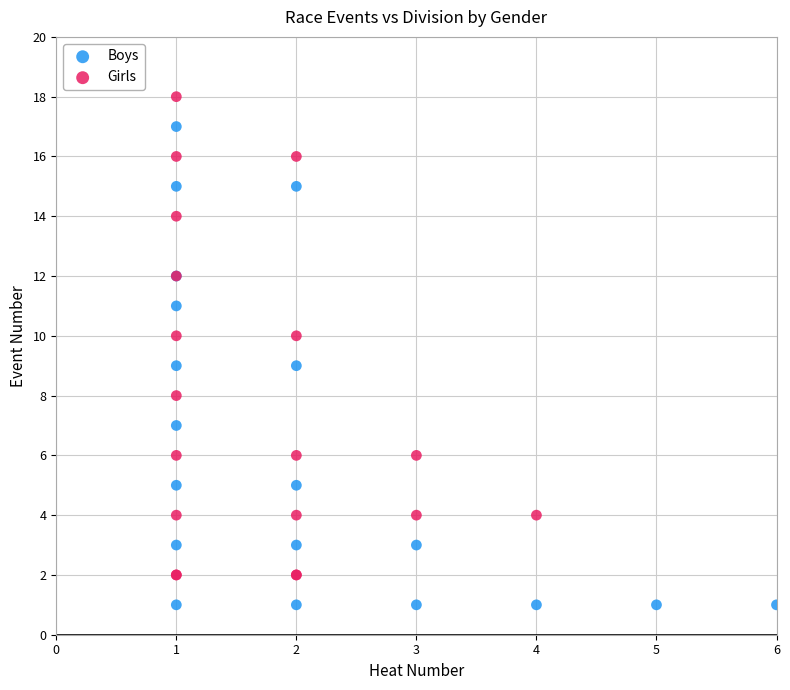

Which series contains the highest Y value?

Girls